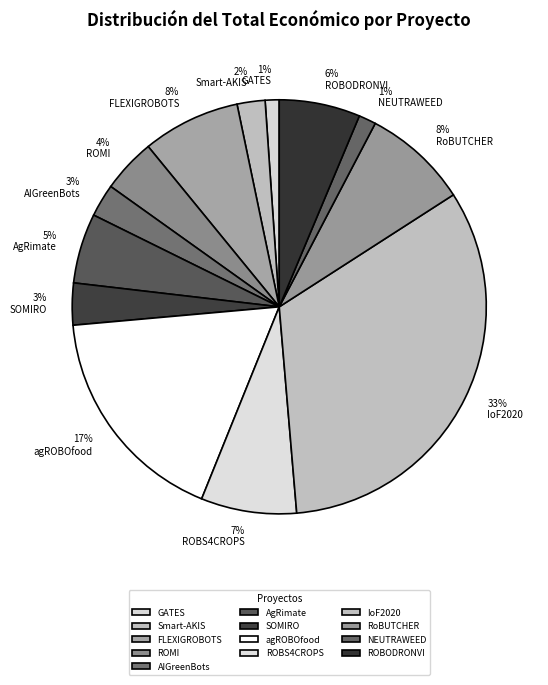

Combined, do ROBS4CROPS and RoBUTCHER account for over 50%?

No